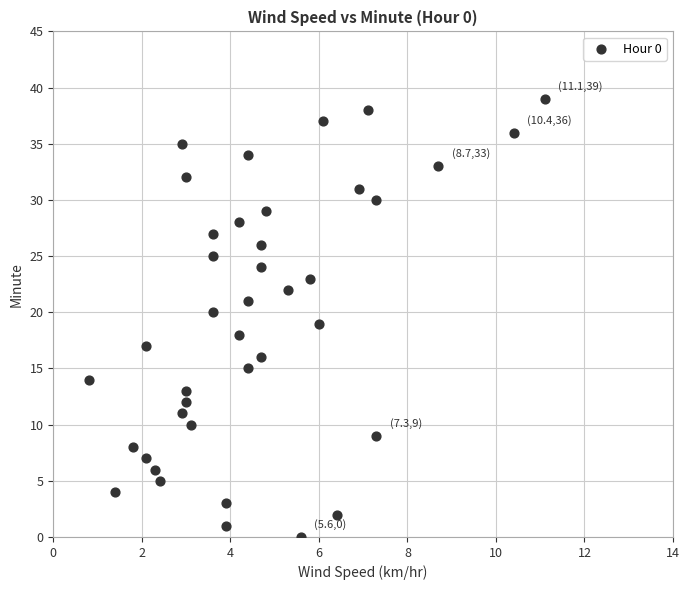

What is the range of Y values (max minus min)?

39